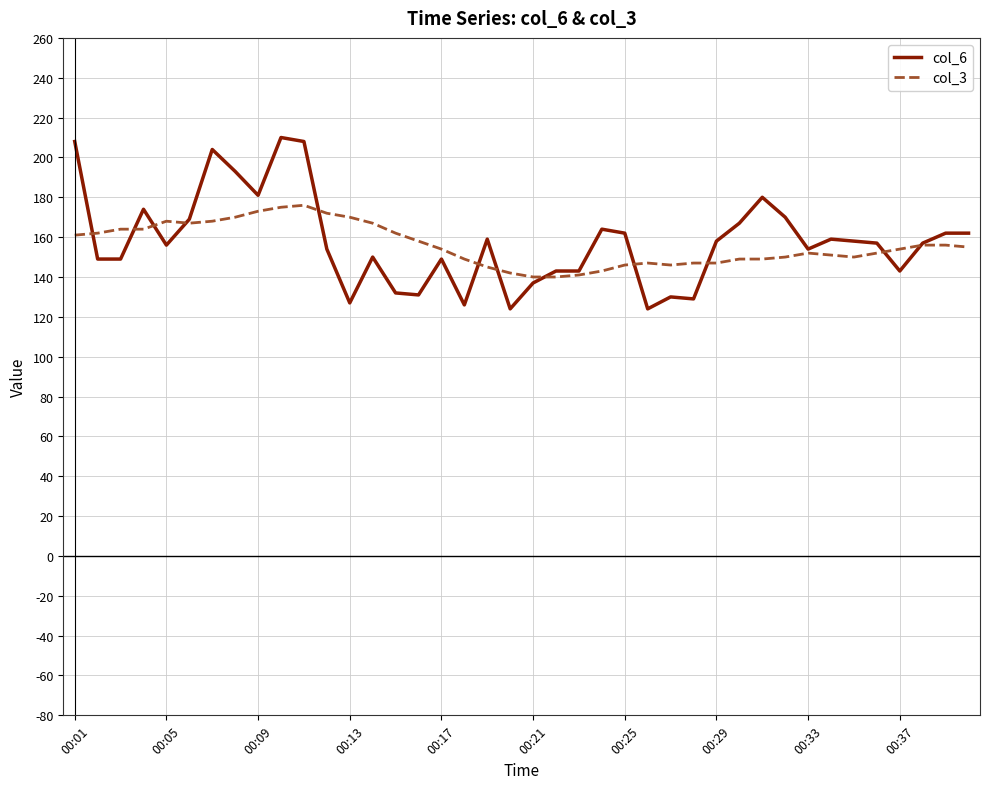

List the series in order of their peak value, highest first.

col_6, col_3